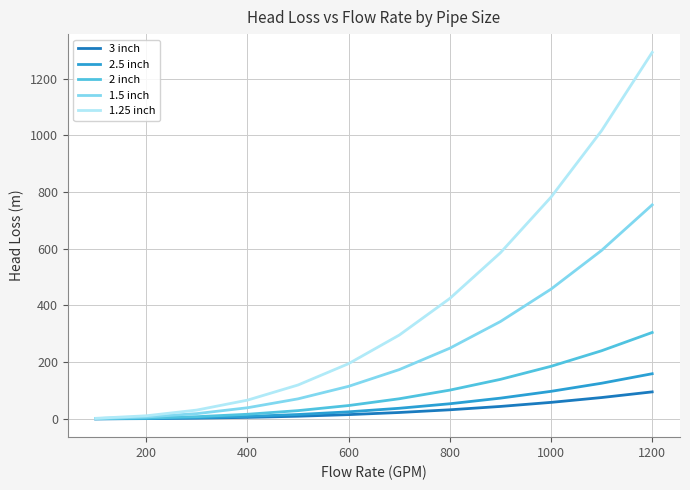

Rank the series by their maximum value, from lowest to highest.

3 inch, 2.5 inch, 2 inch, 1.5 inch, 1.25 inch